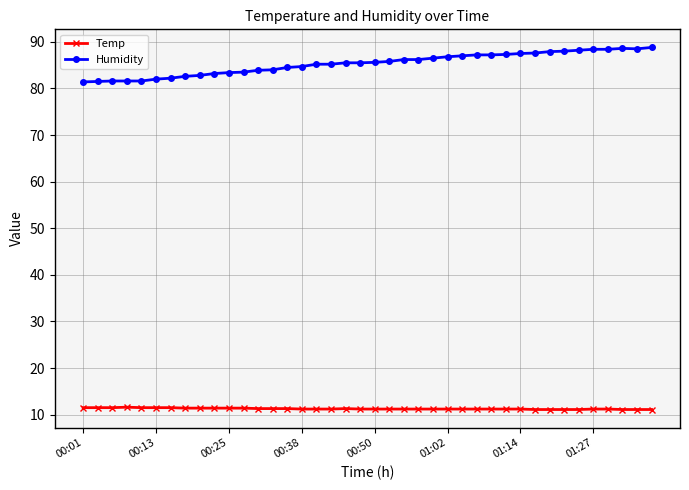

What is the value of the Temp point at the 37th from the left?

11.2